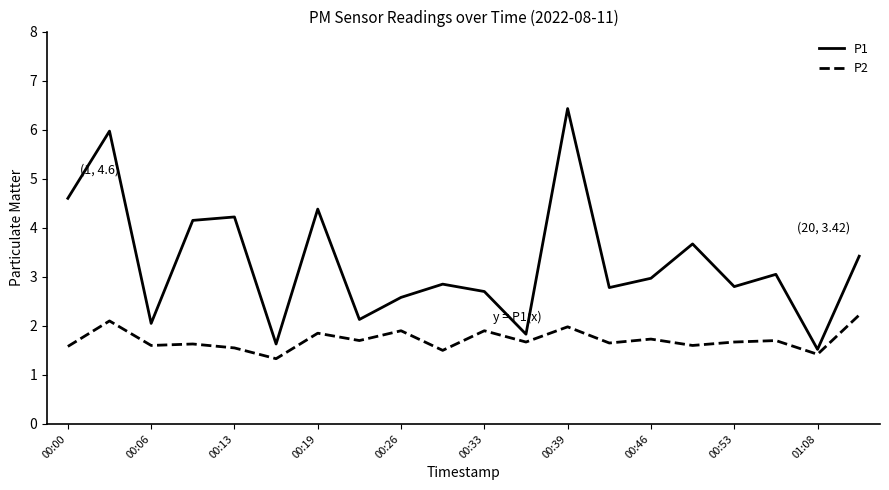

In P1, how many points are higher than both neighbors (excluding endpoints)?

7